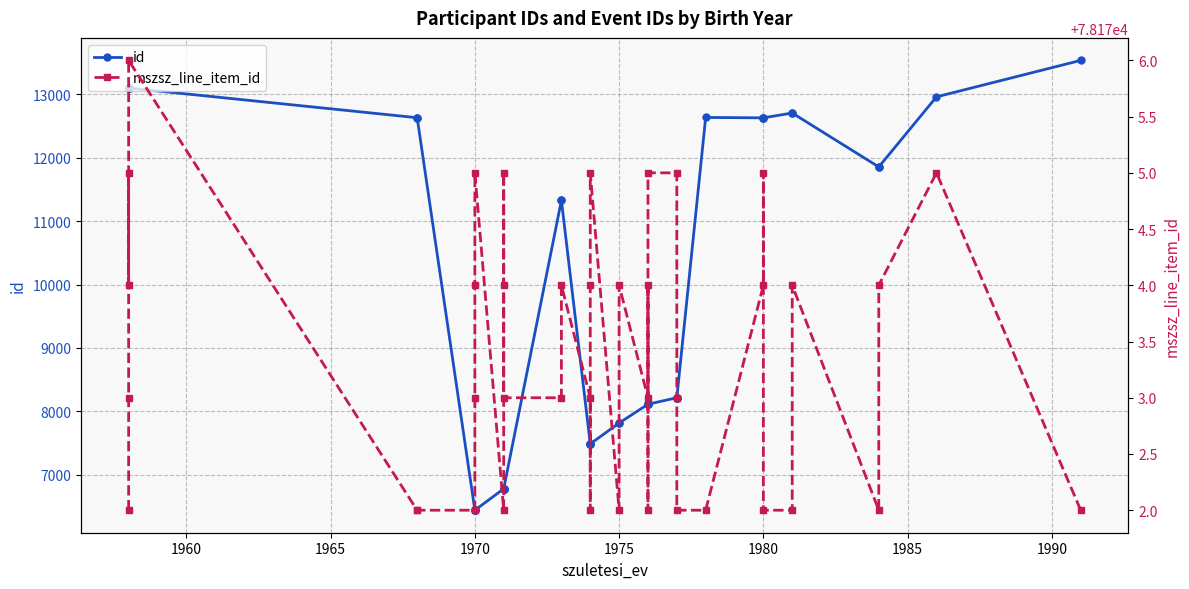

How many values in the id series exceed 8216?

19